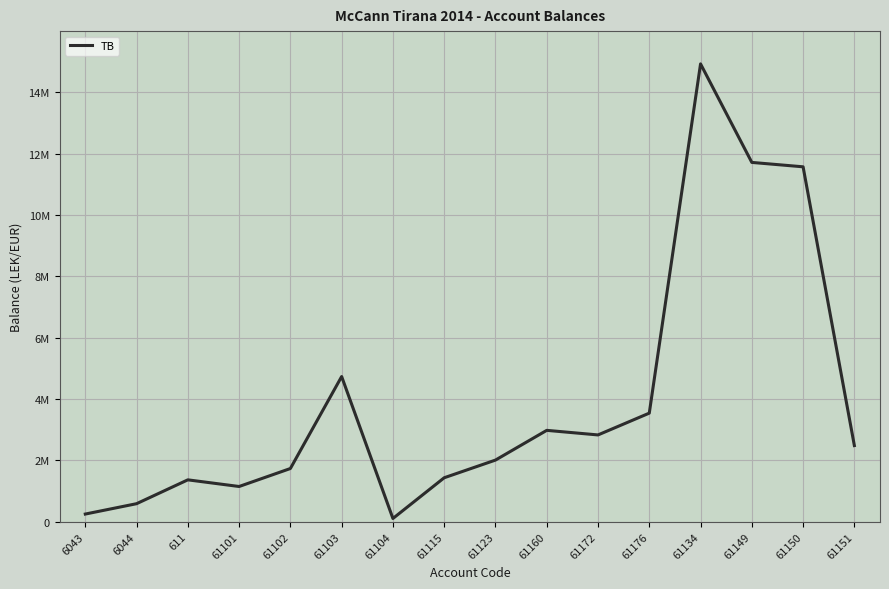

Reading left to right, transcribe all the data shown in this chart.

6043=250227.1	6044=588118.9	611=1366068.5	61101=1149043.7	61102=1735151.5	61103=4735066.9	61104=105900.0	61115=1434003.2	61123=2010362.2	61160=2980057.7	61172=2830643.4	61176=3541660.7	61134=14931158.8	61149=11717876.6	61150=11574631.1	61151=2483496.3